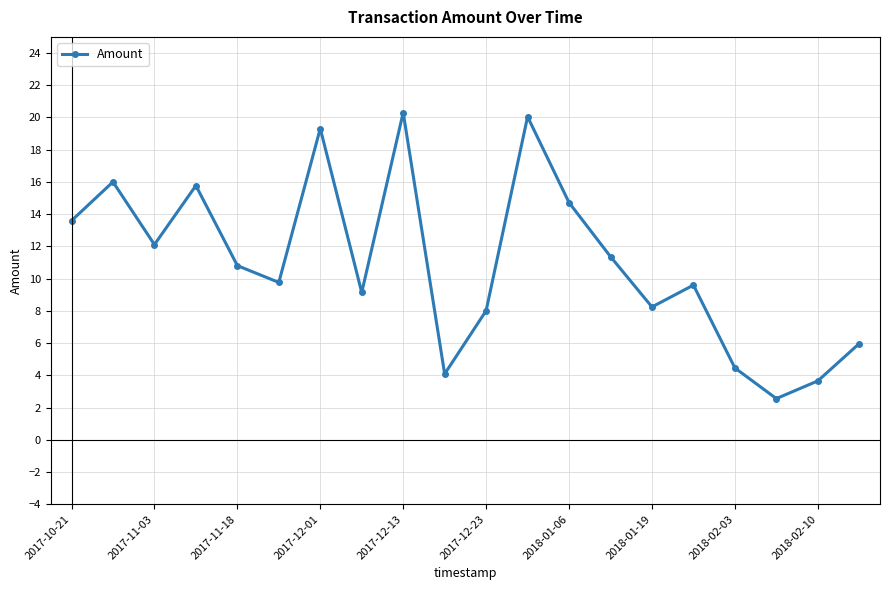

How many points are lower than both their immediate neighbors (excluding endpoints)?

6